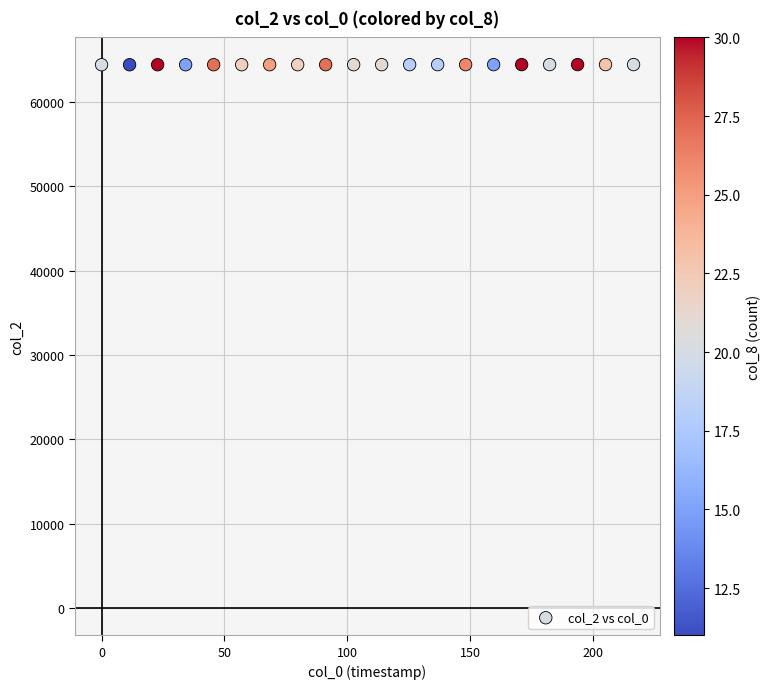

What is the range of Y values (max minus min)?

19